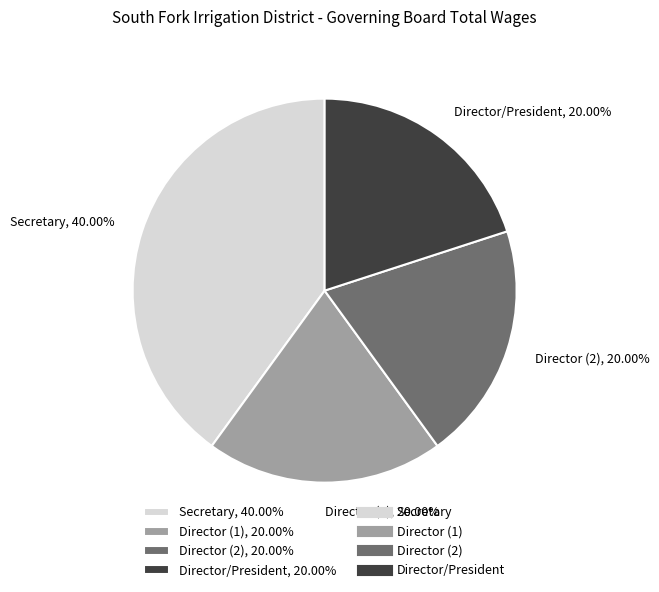

What is the ratio of the value at Secretary, 40.00% to the value at Director/President, 20.00%?

2.0